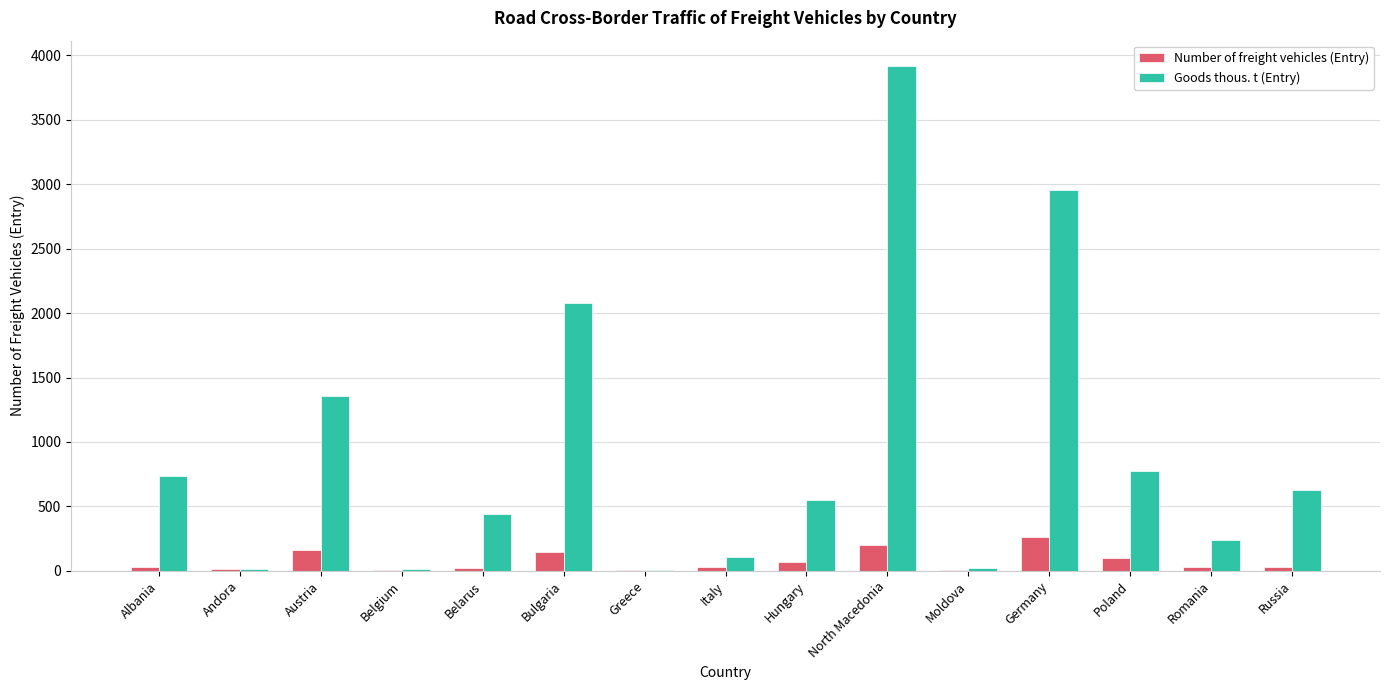

Which label corresponds to the largest value in the chart?

North Macedonia